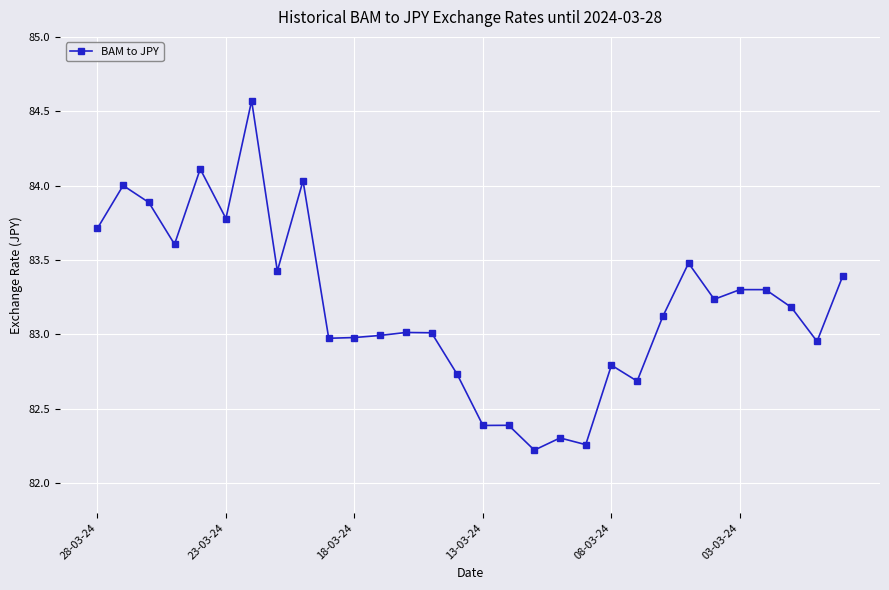

What is the minimum value shown in the chart?

82.2